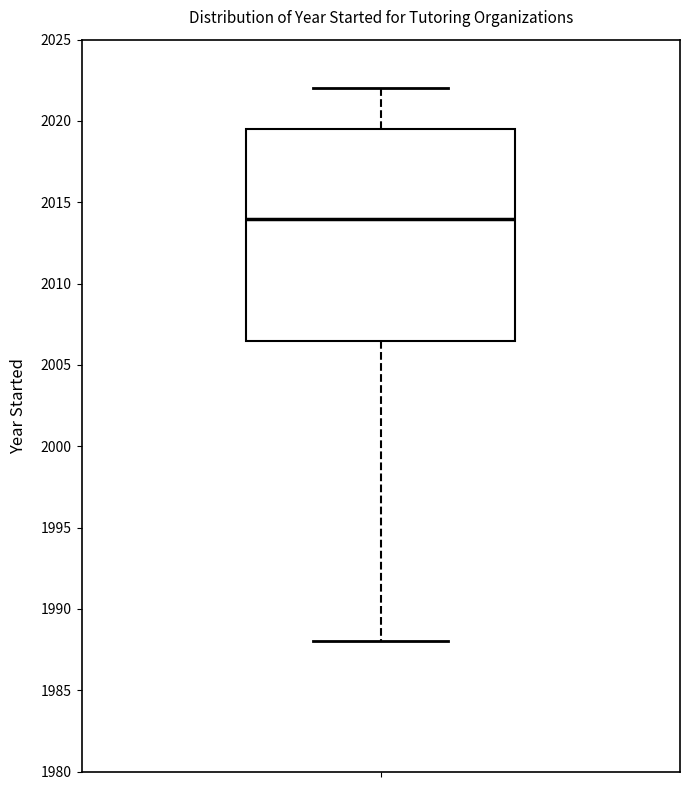

Read this box plot against the y-axis: the position of the median line, the range covered by the box, and the ends of both whiskers. The values are not printed on the chart, so give them approximately, as read against the axis.

median 2014.0, box 2006.5 to 2019.5, whiskers 1988.0 to 2022.0